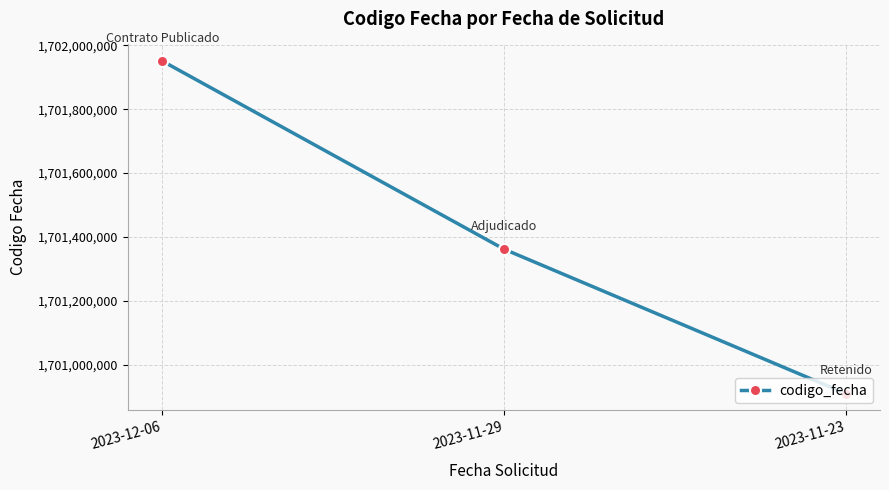

What is the label of the 1st point from the right?

2023-11-23